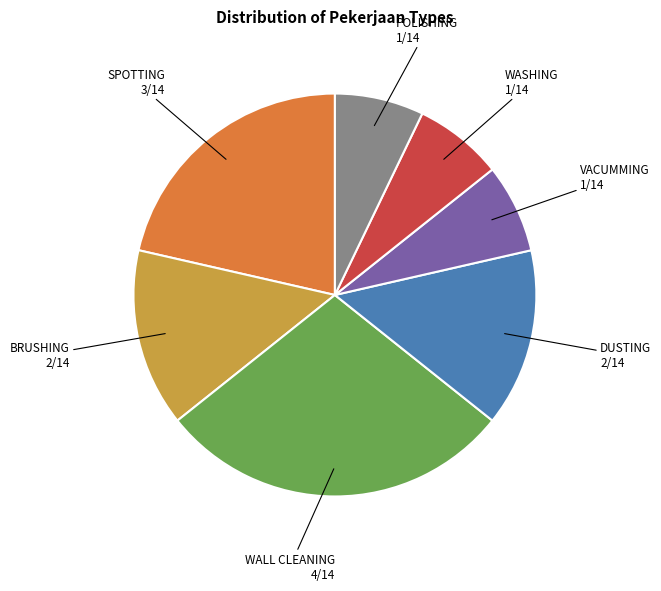

Is there any slice that represents more than half of the pie?

No